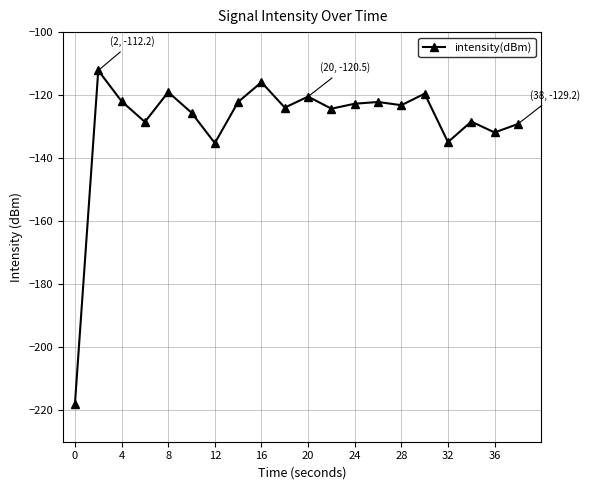

What is the difference between the maximum and minimum values?

105.7